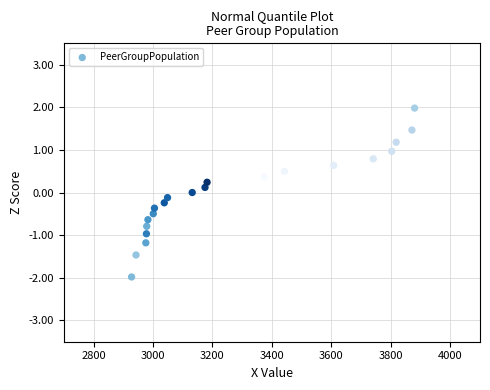

What is the range of Y values (max minus min)?

4.0